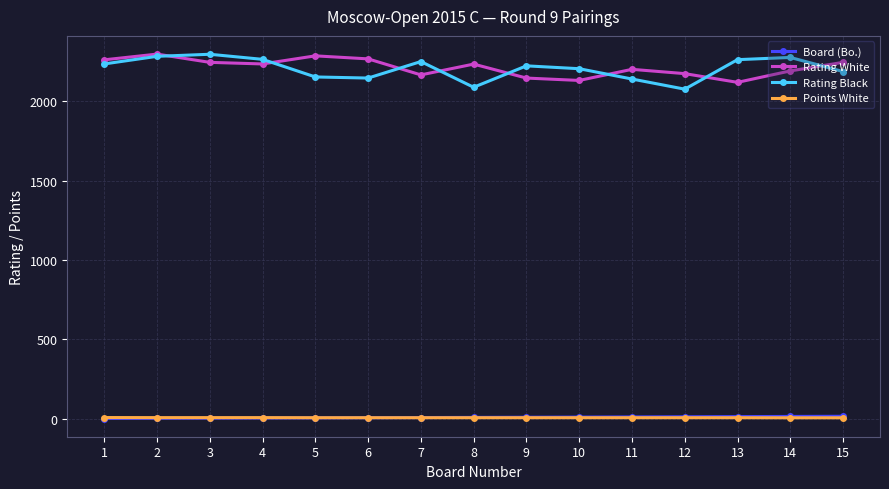

True or false: Board (Bo.) and Rating White intersect in this chart.

False